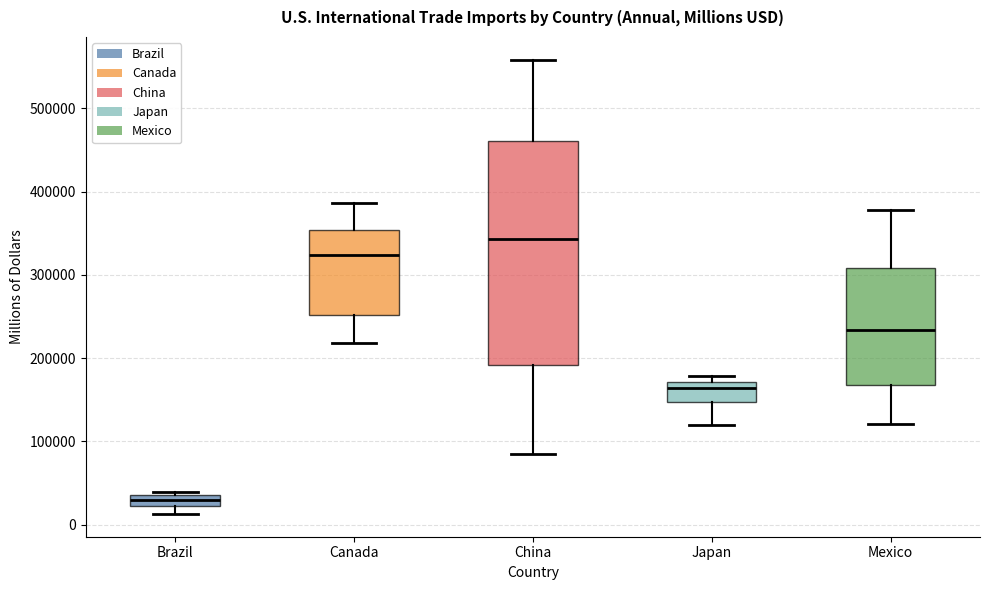

Where is the lower edge of the box for Japan on the y-axis? The values are not printed on the chart, so give them approximately, as read against the axis.

150000